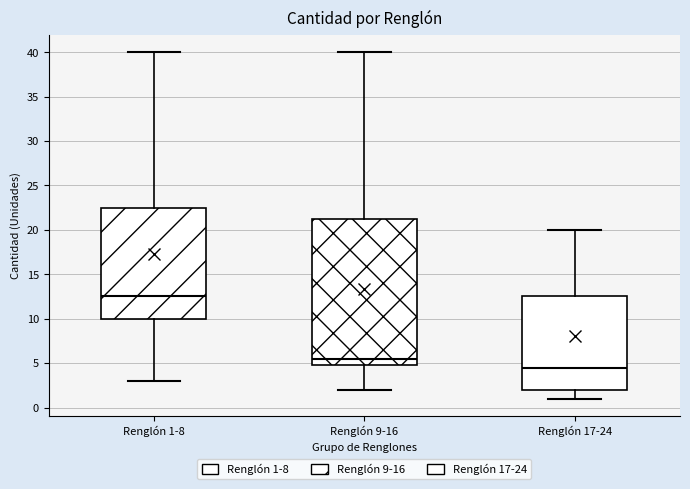

Reading left to right, transcribe this box plot: for each box, give where its median line is, the range the box spans, and where its two whiskers end, as read against the y-axis. The values are not printed on the chart, so give them approximately, as read against the axis.

Renglón 1-8: median 12.5, box 10.0 to 22.5, whiskers 3.0 to 40.0
Renglón 9-16: median 5.5, box 5.0 to 21.5, whiskers 2.0 to 40.0
Renglón 17-24: median 4.5, box 2.0 to 12.5, whiskers 1.0 to 20.0